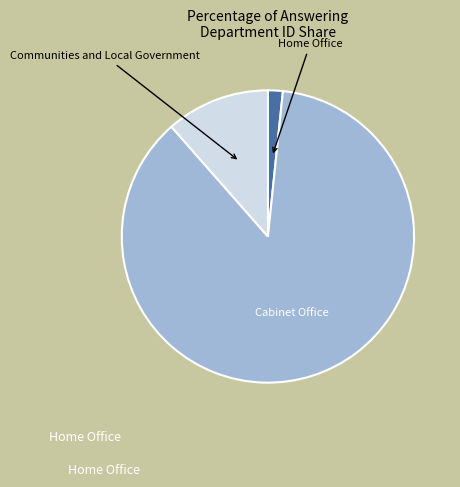

Is there a majority slice in this chart?

Yes